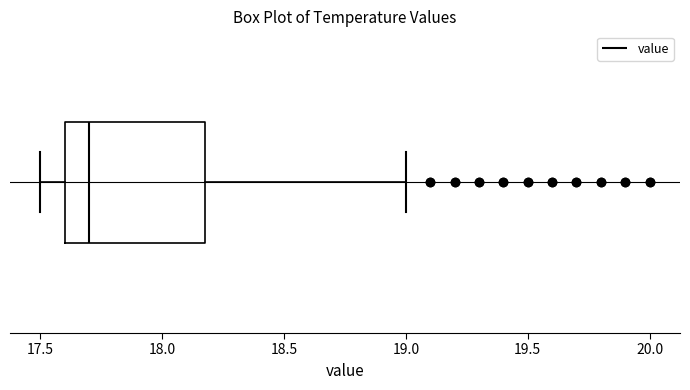

Read this box plot against the x-axis: the position of the median line, the range covered by the box, and the ends of both whiskers. The values are not printed on the chart, so give them approximately, as read against the axis.

median 17.7, box 17.6 to 18.2, whiskers 17.5 to 19.0